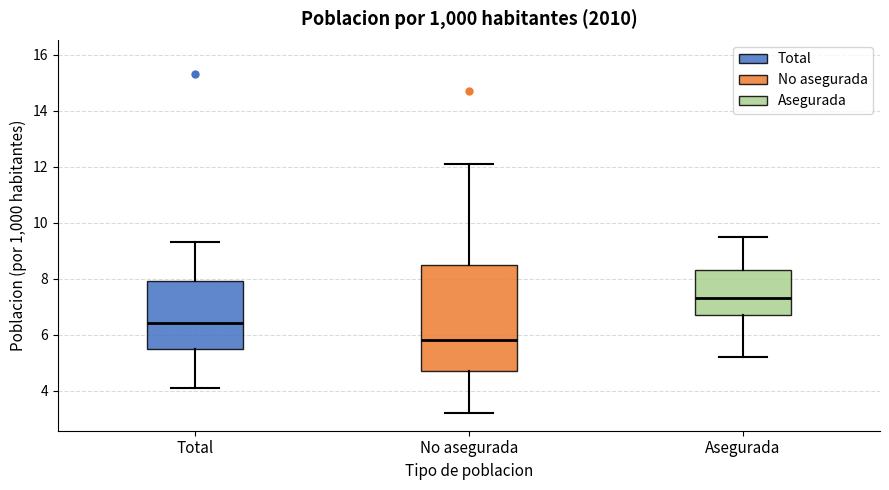

Reading left to right, transcribe this box plot: for each box, give where its median line is, the range the box spans, and where its two whiskers end, as read against the y-axis. The values are not printed on the chart, so give them approximately, as read against the axis.

Total: median 6.4, box 5.6 to 8.0, whiskers 4.2 to 9.4
No asegurada: median 5.8, box 4.8 to 8.6, whiskers 3.2 to 12.2
Asegurada: median 7.4, box 6.8 to 8.4, whiskers 5.2 to 9.6